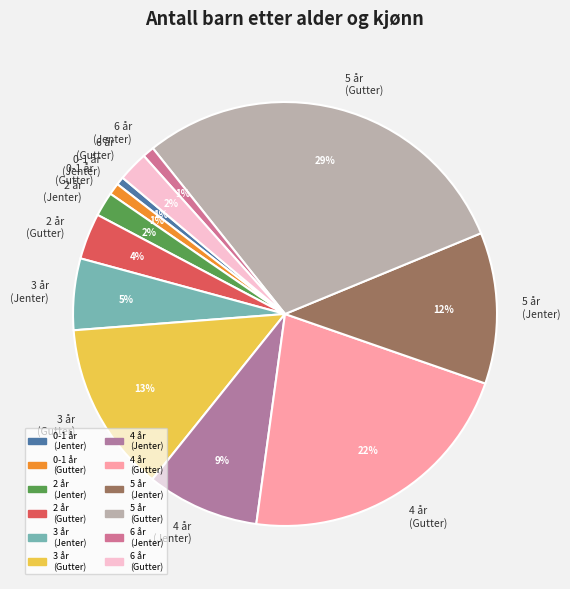

Is there any slice that represents more than half of the pie?

No